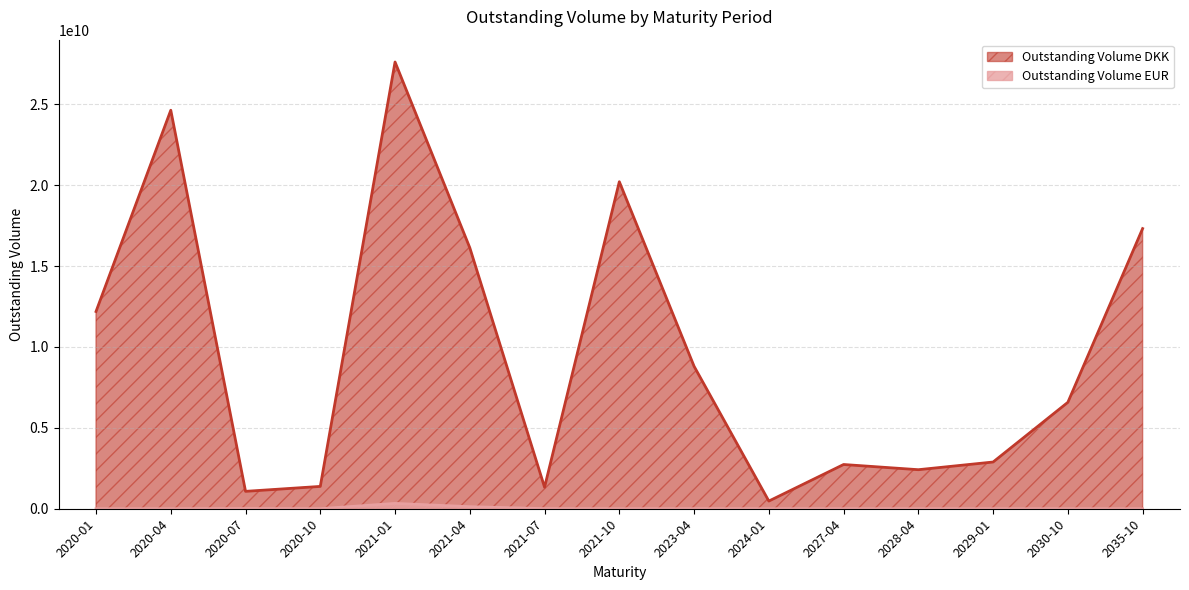

What is the maximum value shown in the chart?

27612826436.7